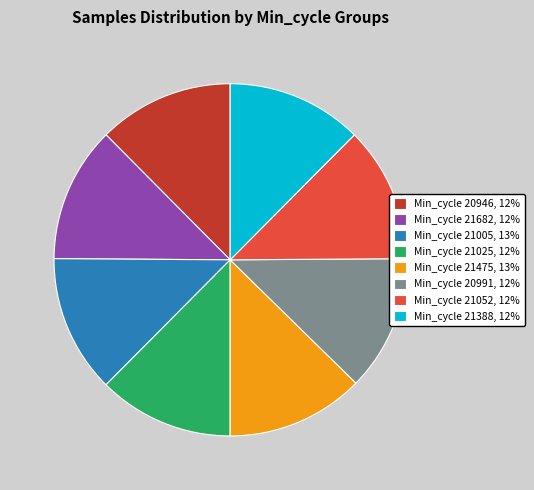

How many segments does this pie chart have?

8